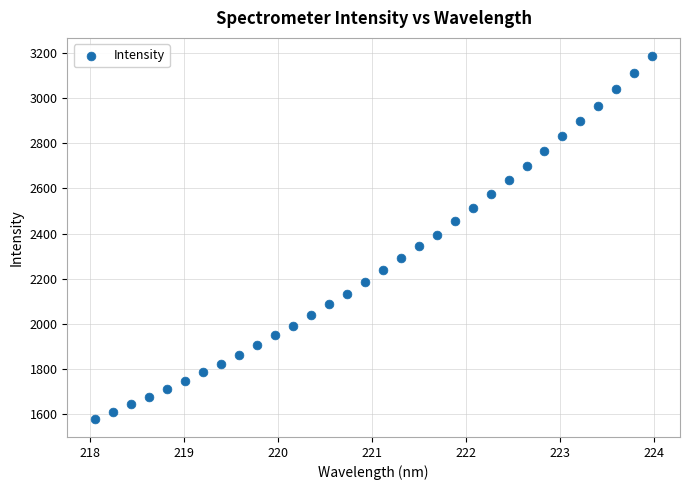

What is the range of Y values (max minus min)?

1606.2